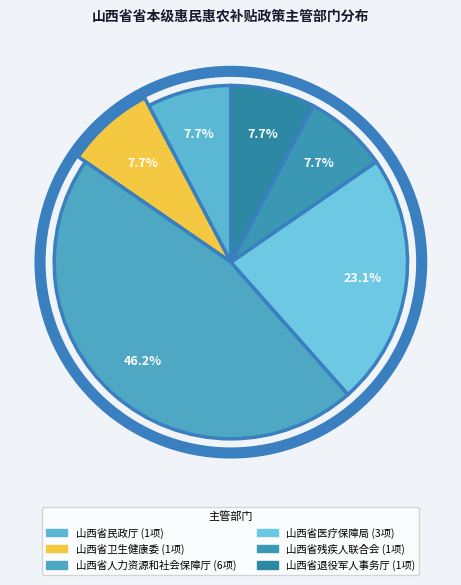

True or false: 山西省残疾人联合会 accounts for 2% of the total.

False